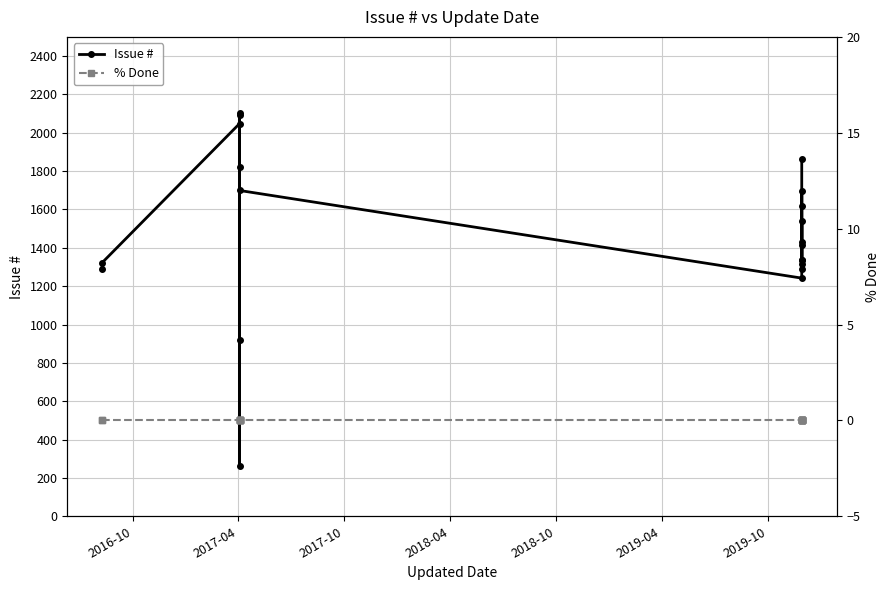

True or false: % Done and Issue # cross at least once.

False